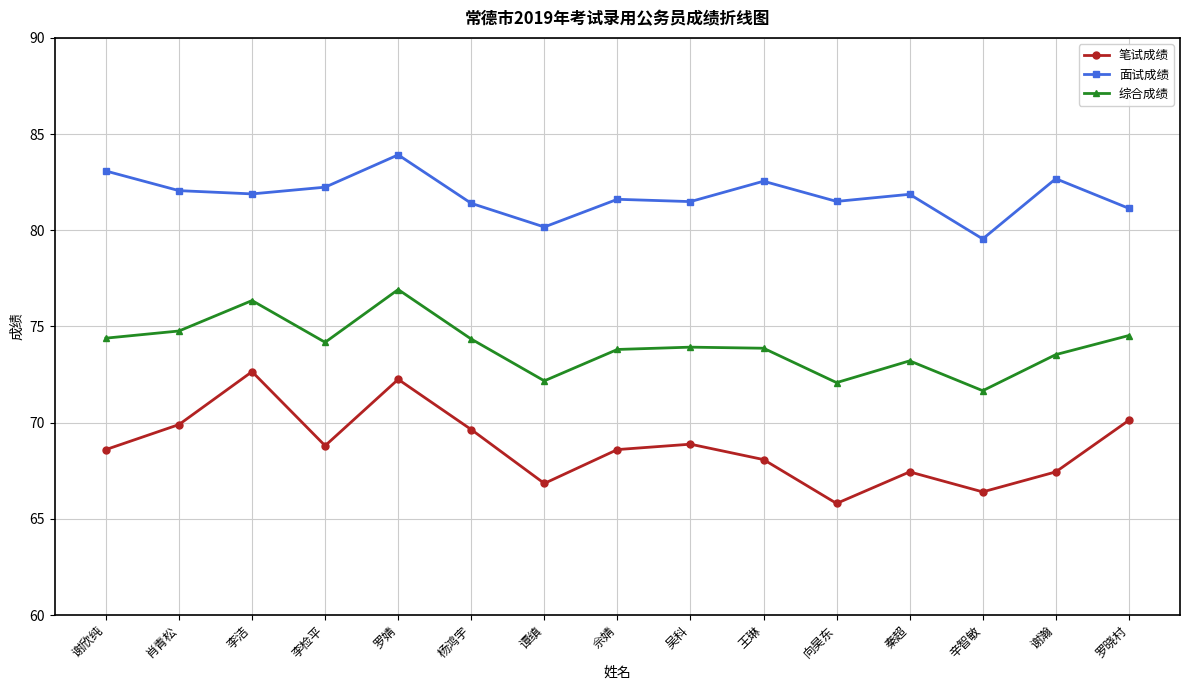

At which label does 面试成绩 reach its peak?

罗婧